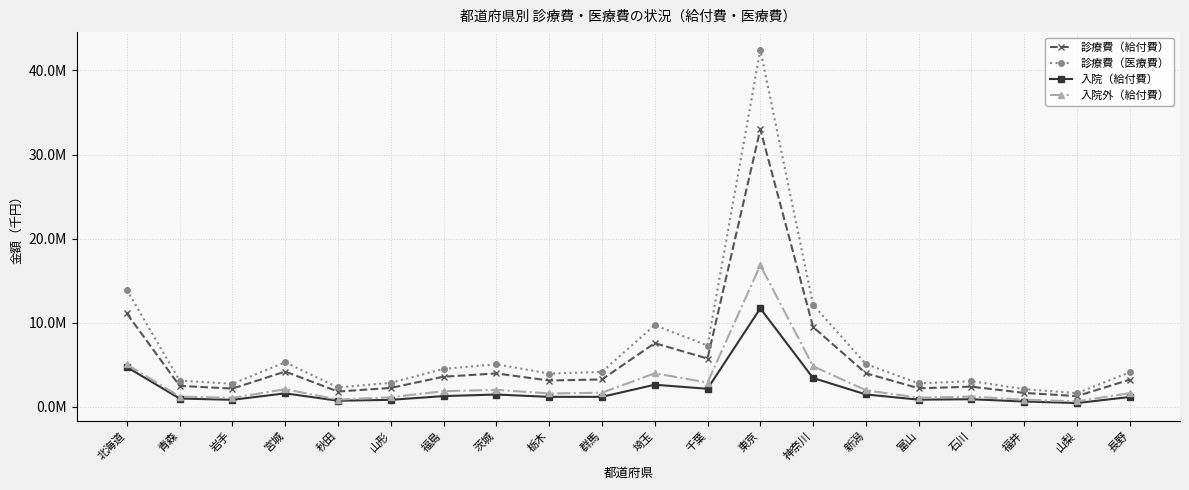

At how many categories does at least one series exceed 37405109?

1